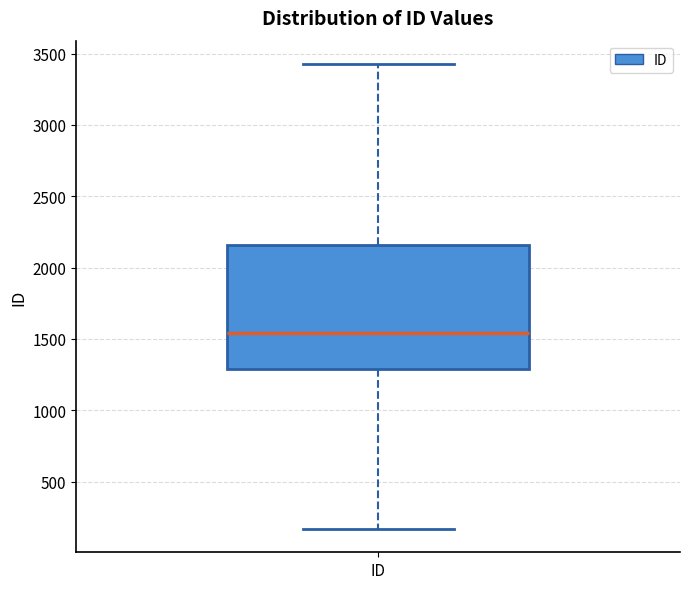

Where is the upper edge of the box for ID on the y-axis? The values are not printed on the chart, so give them approximately, as read against the axis.

2150